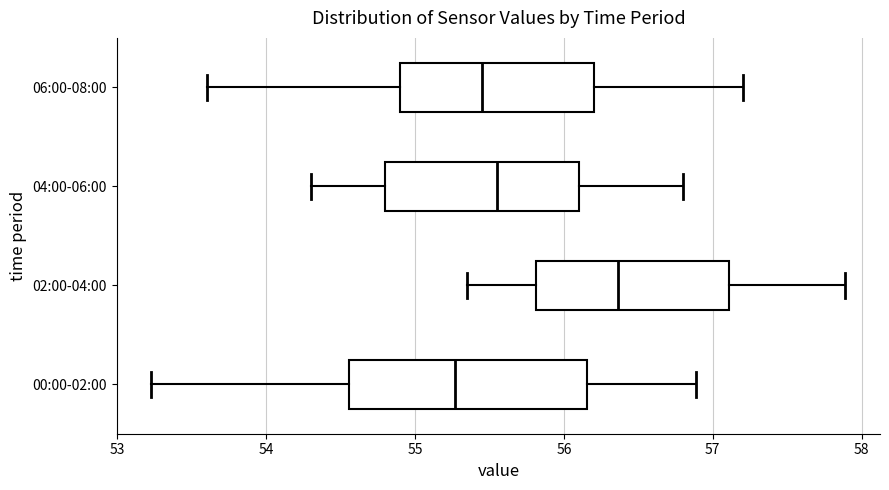

Reading bottom to top, read every box against the x-axis: the position of its median line, the range the box covers, and the ends of its whiskers. The values are not printed on the chart, so give them approximately, as read against the axis.

00:00-02:00: median 55.3, box 54.6 to 56.2, whiskers 53.2 to 56.9
02:00-04:00: median 56.4, box 55.8 to 57.1, whiskers 55.4 to 57.9
04:00-06:00: median 55.6, box 54.8 to 56.1, whiskers 54.3 to 56.8
06:00-08:00: median 55.5, box 54.9 to 56.2, whiskers 53.6 to 57.2